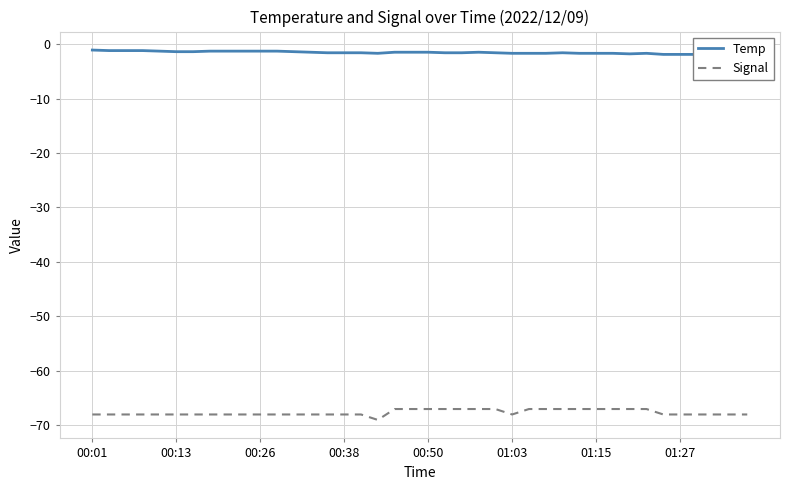

Which series has the largest range (max minus min)?

Signal